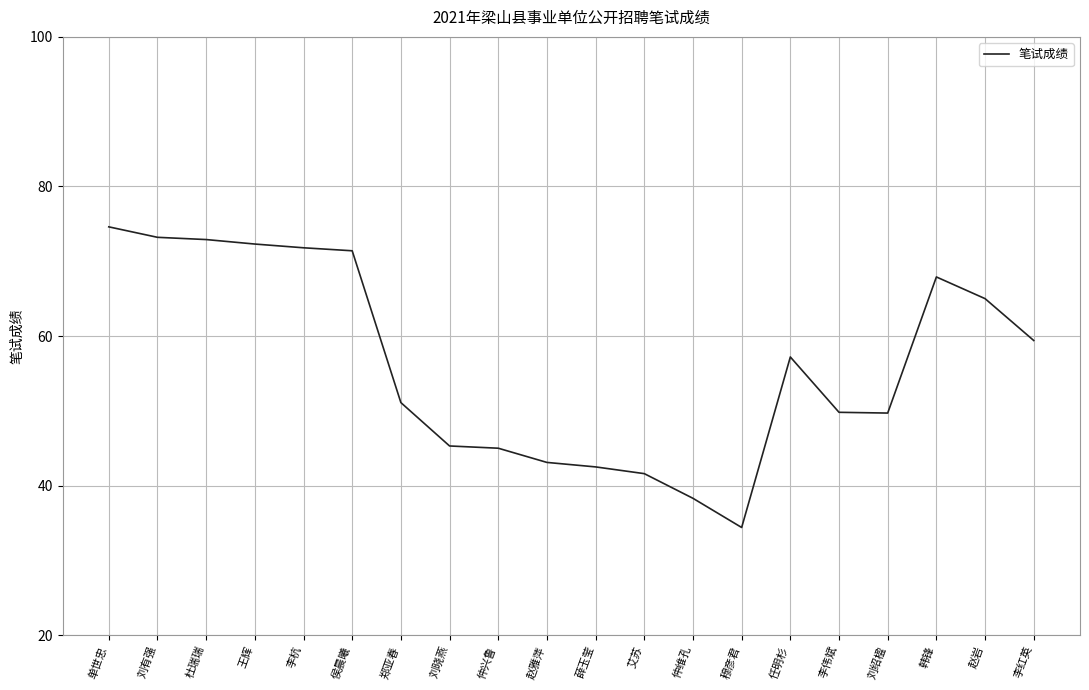

Read the value at 赵岩.

65.0